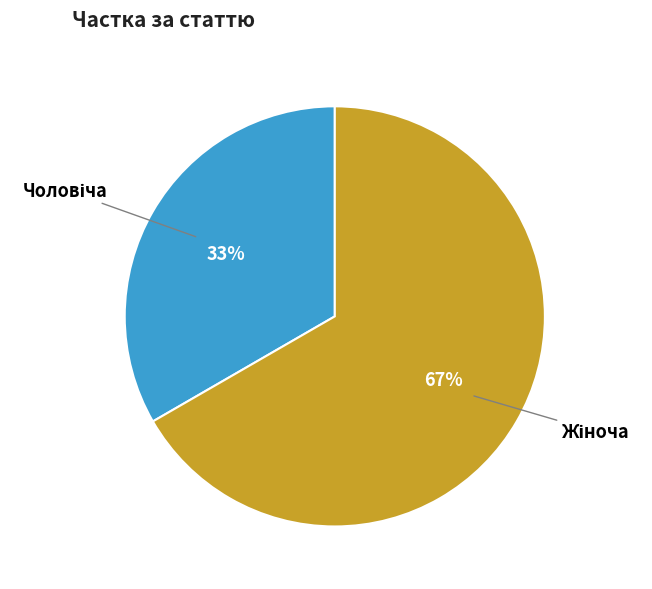

Is there any slice that represents more than half of the pie?

Yes